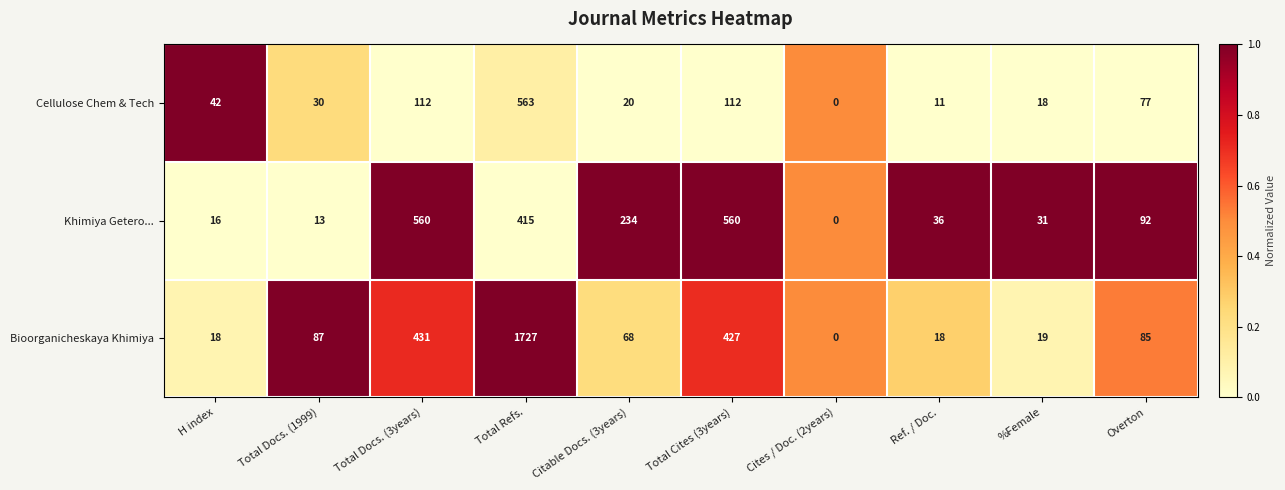

List the series in order of their overall mean, highest first.

Bioorganicheskaya Khimiya, Khimiya Getero..., Cellulose Chem & Tech